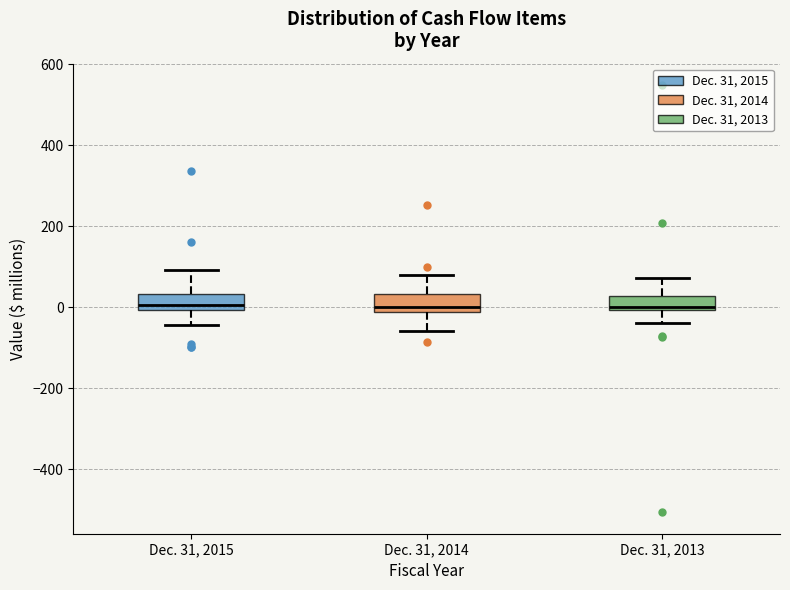

Where does the upper whisker of the box for Dec. 31, 2014 end on the y-axis? The values are not printed on the chart, so give them approximately, as read against the axis.

80